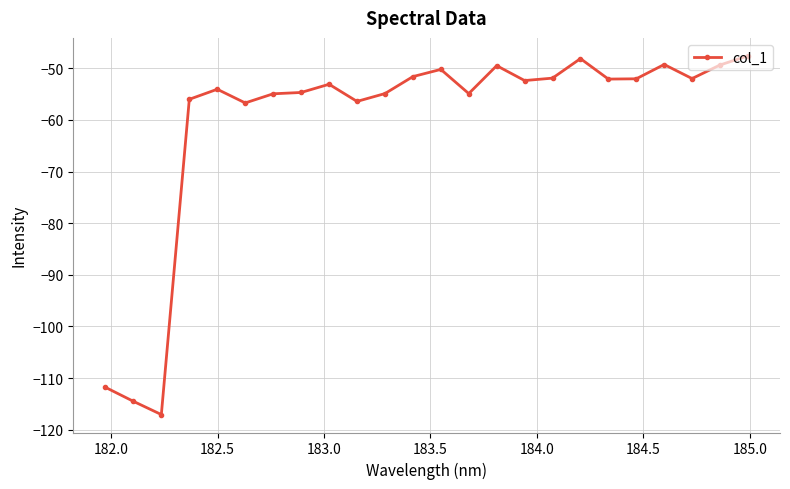

What is the value of the 12th point from the left?

-51.6